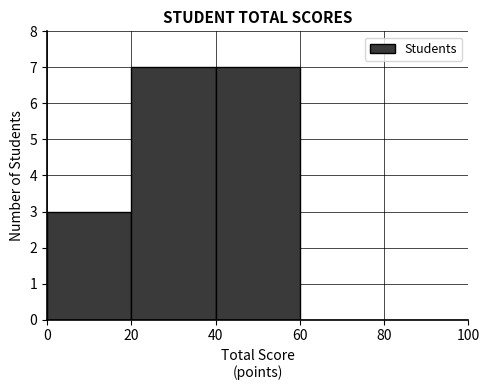

What is the height of the bar covering 40 to 60 on the x-axis? The values are not printed on the chart, so give them approximately, as read against the axis.

7